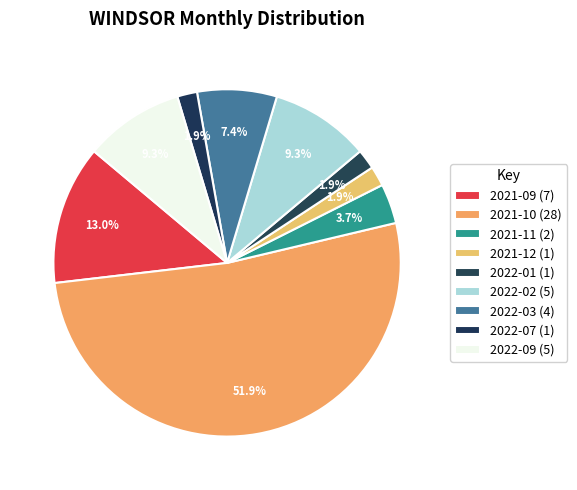

Rank the categories by value from lowest to highest.

2021-12, 2022-01, 2022-07, 2021-11, 2022-03, 2022-02, 2022-09, 2021-09, 2021-10